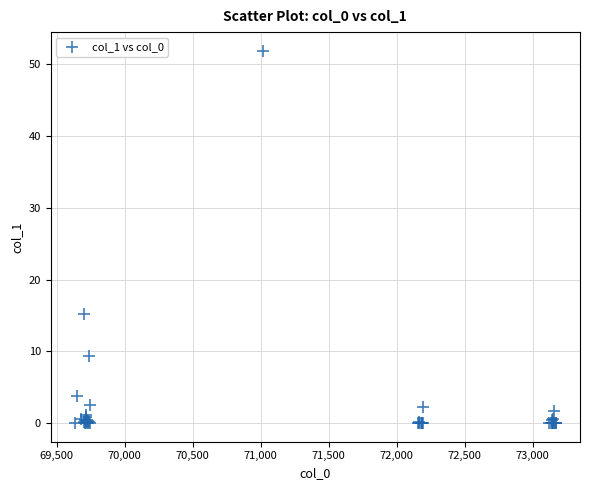

What Y value in the scatter plot is closest to 25?

15.3